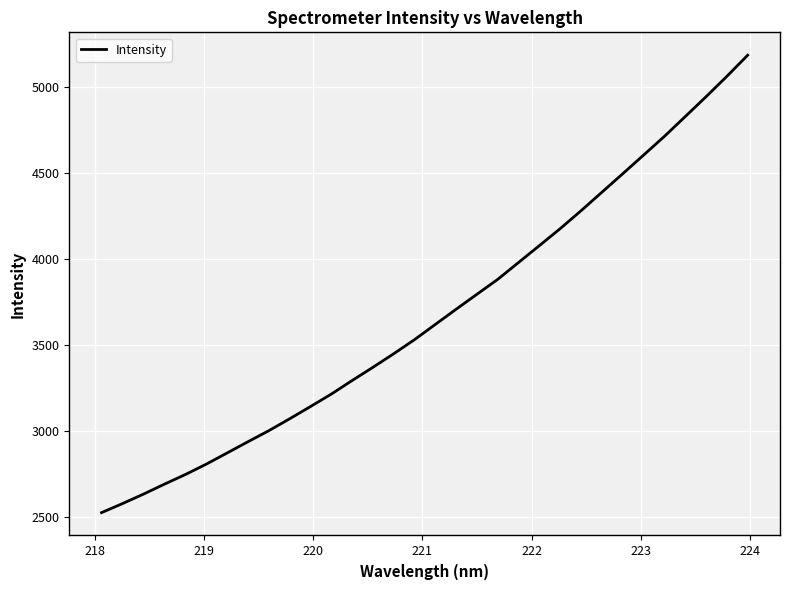

What is the smallest value displayed?

2527.9